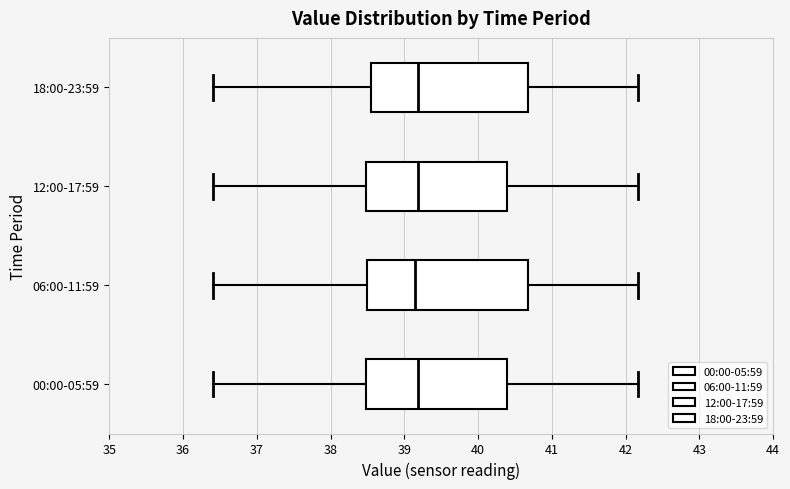

Reading bottom to top, transcribe this box plot: for each box, give where its median line is, the range the box spans, and where its two whiskers end, as read against the x-axis. The values are not printed on the chart, so give them approximately, as read against the axis.

00:00-05:59: median 39.2, box 38.5 to 40.4, whiskers 36.4 to 42.2
06:00-11:59: median 39.1, box 38.5 to 40.7, whiskers 36.4 to 42.2
12:00-17:59: median 39.2, box 38.5 to 40.4, whiskers 36.4 to 42.2
18:00-23:59: median 39.2, box 38.6 to 40.7, whiskers 36.4 to 42.2